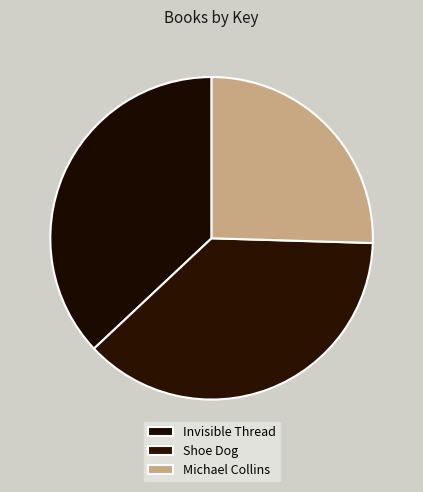

Count the number of slices in the pie.

3